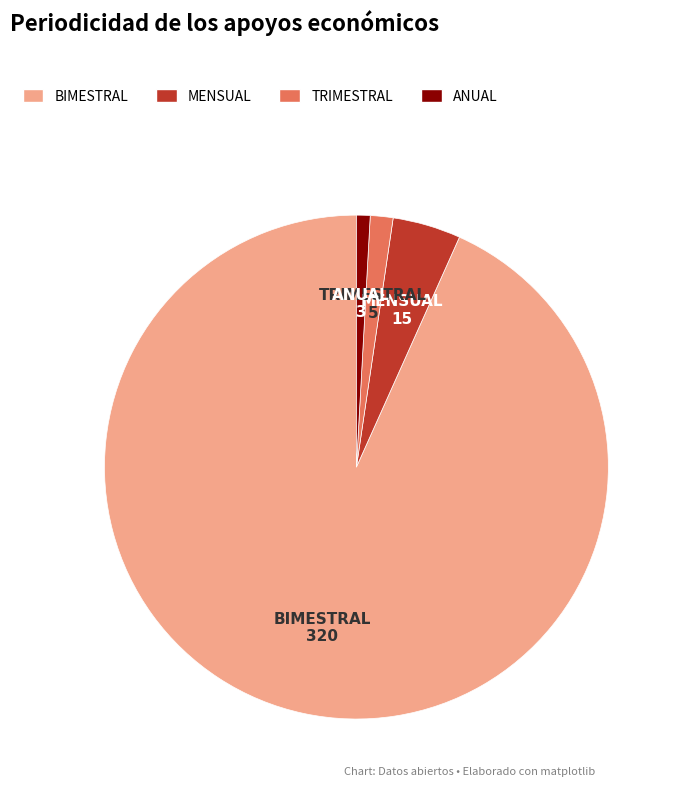

Is there a majority slice in this chart?

Yes